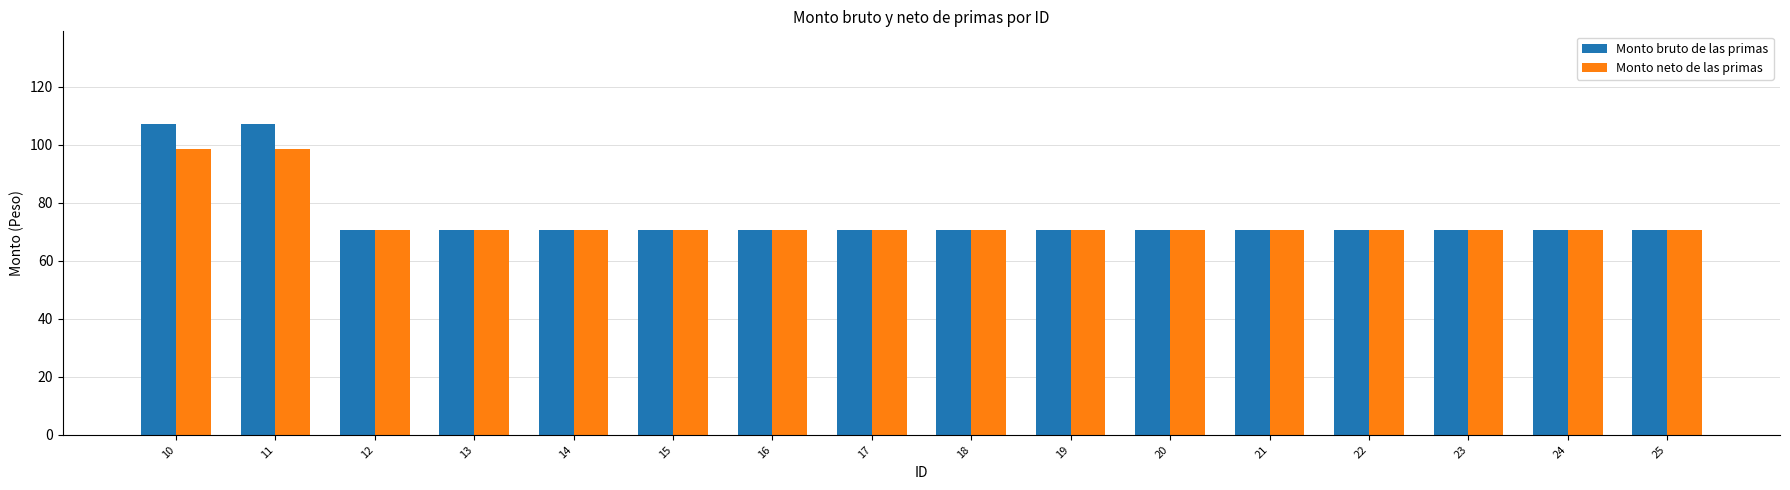

Is it true that Monto bruto de las primas equals 117.0 at 18?

False